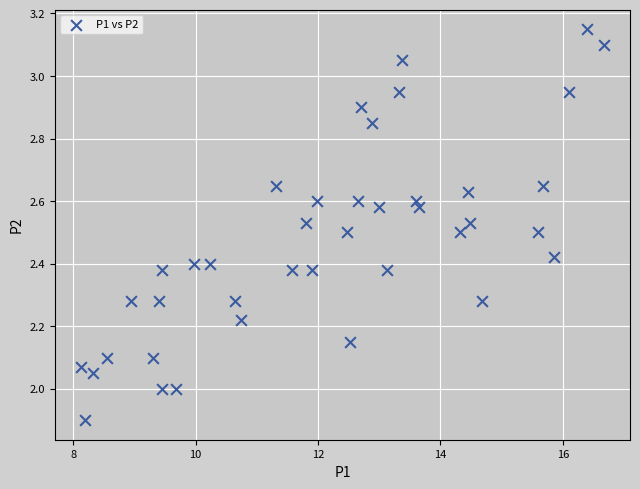

What is the range of X values (max minus min)?

8.5